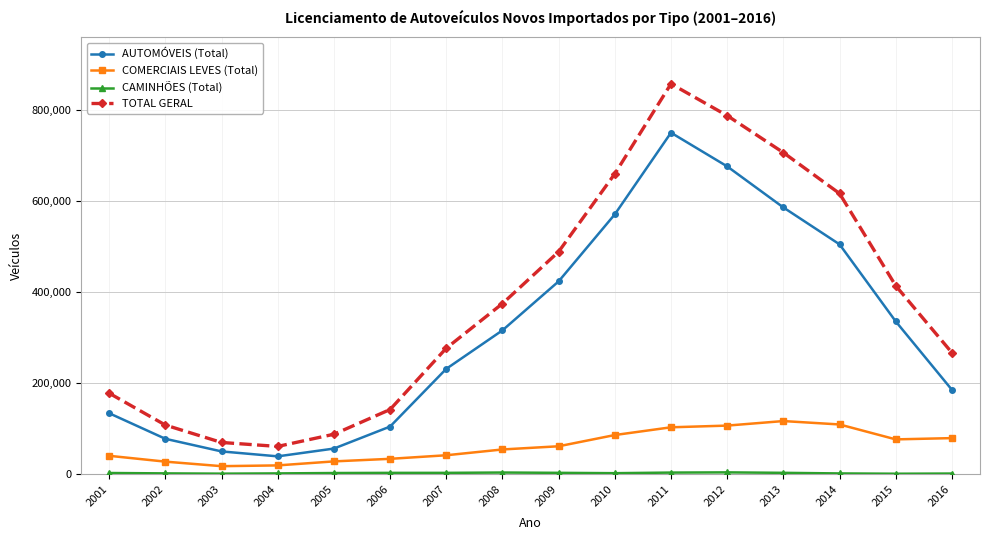

At which category is the sum across all series the highest?

2011